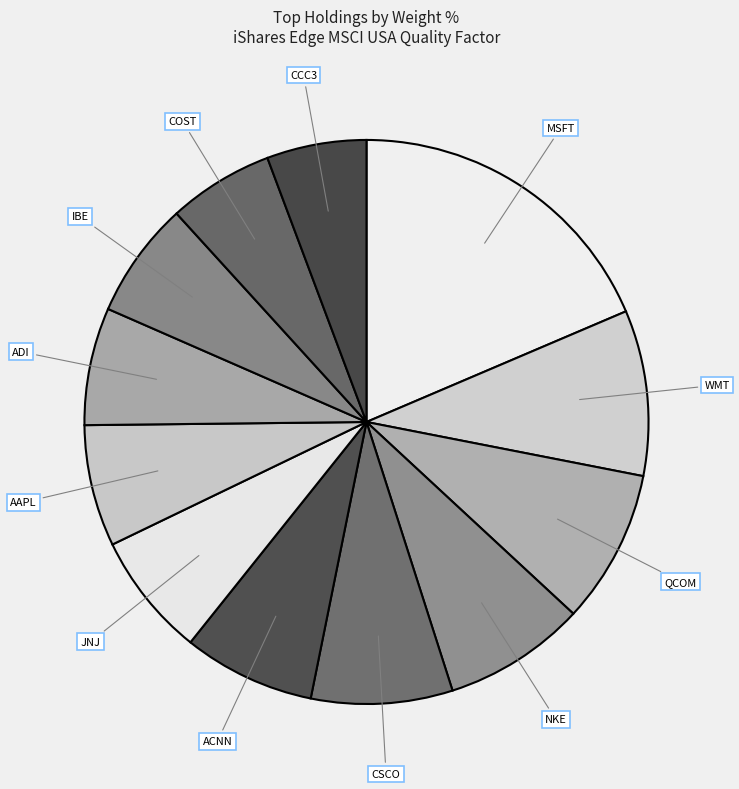

Combined, do MSFT and QCOM account for over 50%?

No